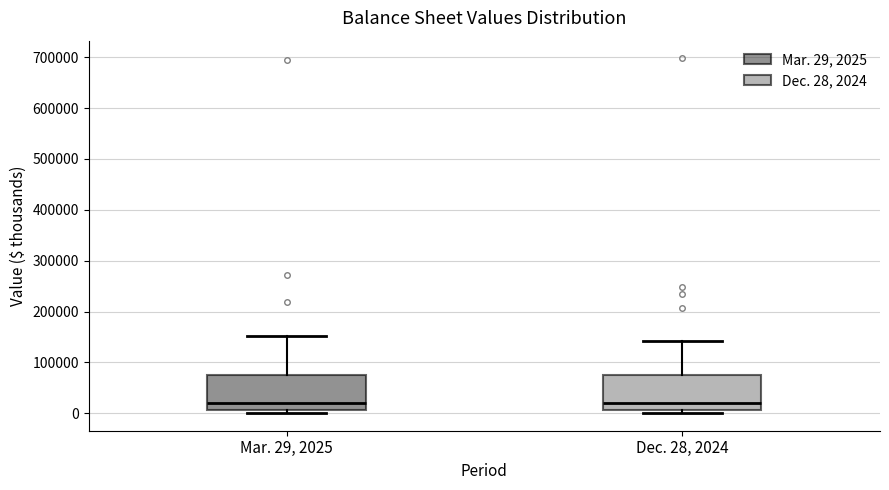

Where does the median line of the box for Dec. 28, 2024 sit on the y-axis? The values are not printed on the chart, so give them approximately, as read against the axis.

20000